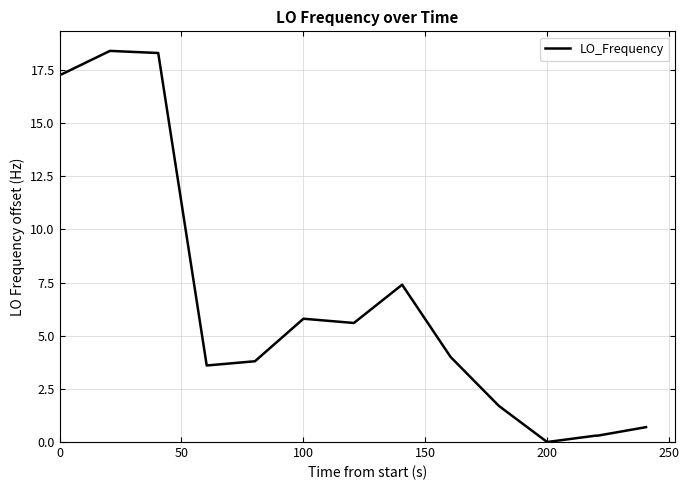

What is the greatest value displayed?

18.4